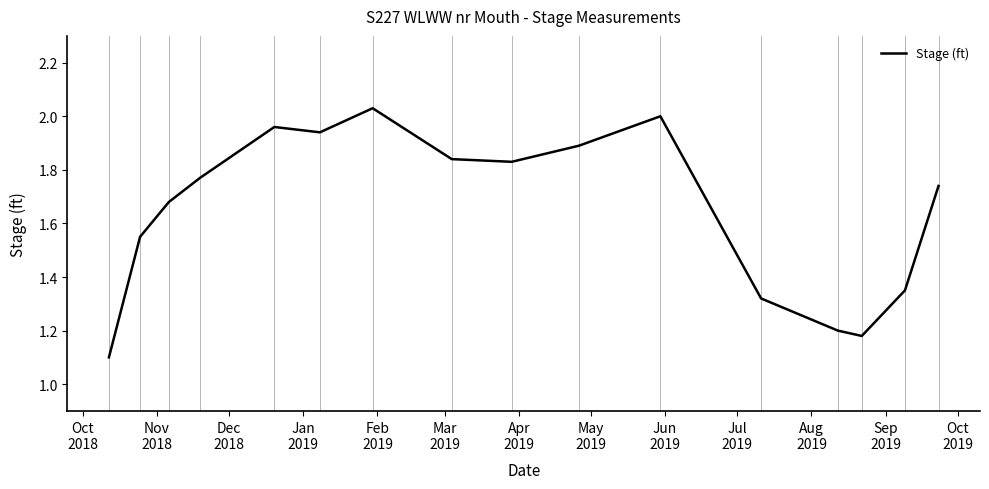

What is the smallest value displayed?

1.1